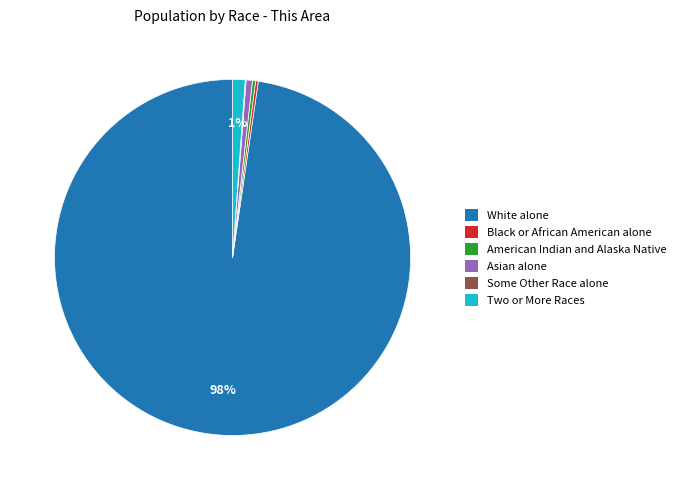

To the nearest percent, what is the average slice percentage?

17%